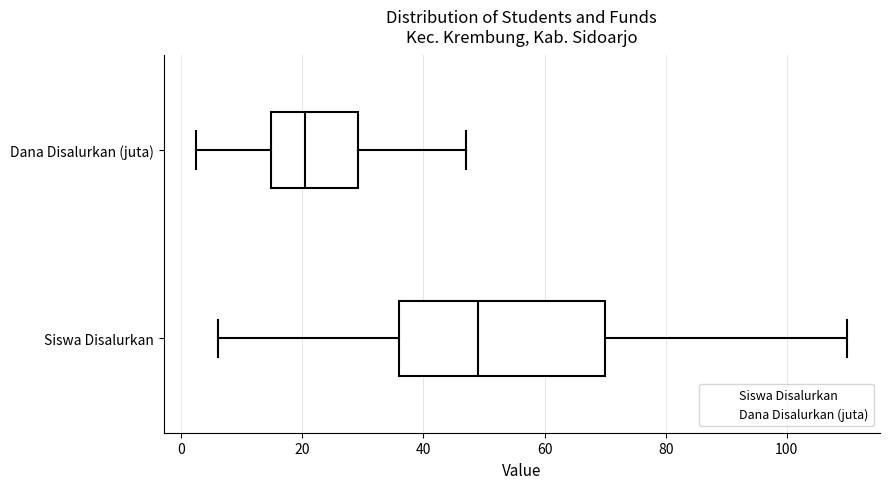

Where is the right edge of the box for Dana Disalurkan (juta) on the x-axis? The values are not printed on the chart, so give them approximately, as read against the axis.

30